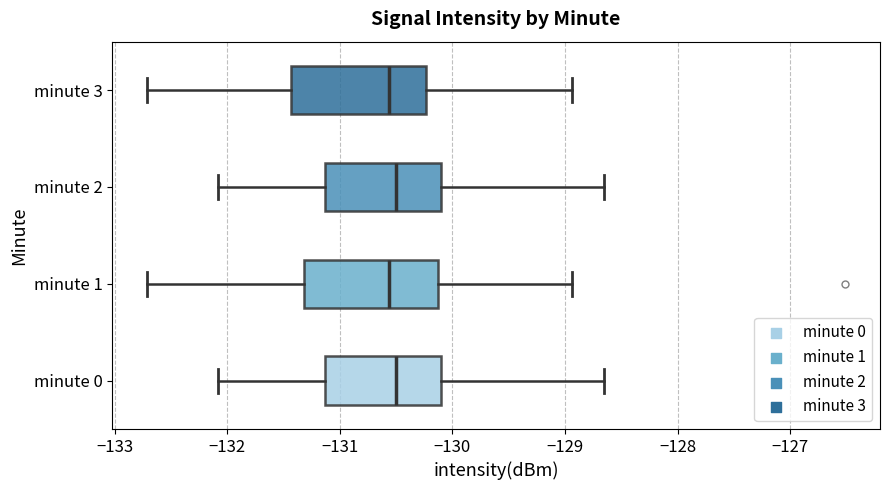

Reading bottom to top, read every box against the x-axis: the position of its median line, the range the box covers, and the ends of its whiskers. The values are not printed on the chart, so give them approximately, as read against the axis.

minute 0: median -130.5, box -131.1 to -130.1, whiskers -132.1 to -128.7
minute 1: median -130.6, box -131.3 to -130.1, whiskers -132.7 to -128.9
minute 2: median -130.5, box -131.1 to -130.1, whiskers -132.1 to -128.7
minute 3: median -130.6, box -131.4 to -130.2, whiskers -132.7 to -128.9